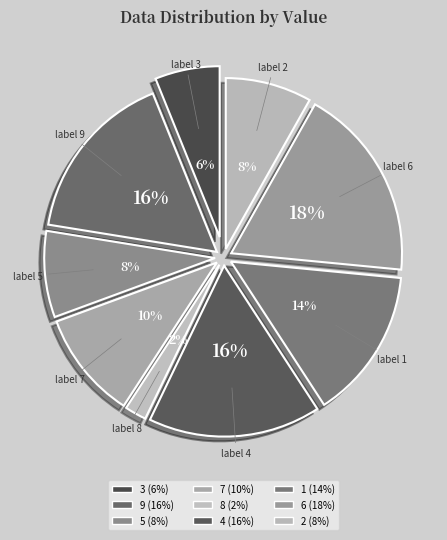

Rank the categories by value from highest to lowest.

6, 9, 4, 1, 7, 5, 2, 3, 8